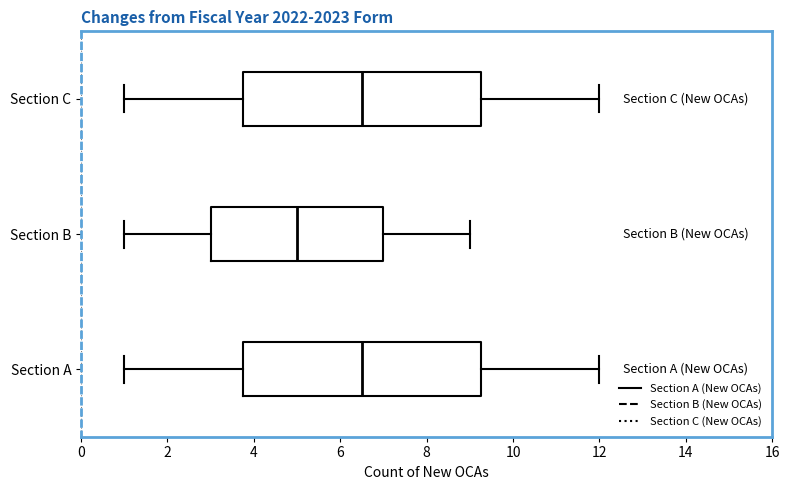

Where does the right whisker of the box for Section C end on the x-axis? The values are not printed on the chart, so give them approximately, as read against the axis.

12.0